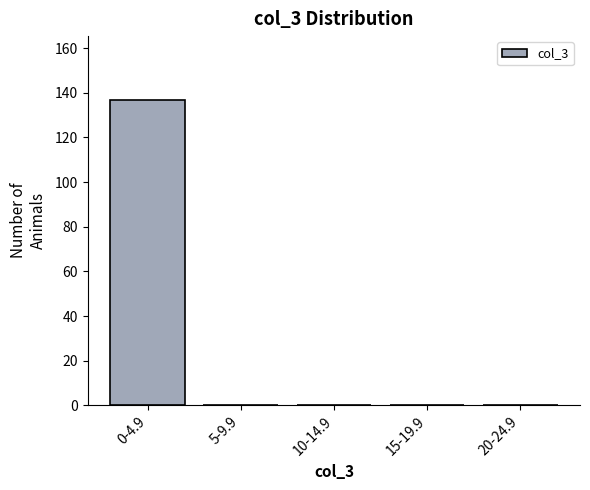

Reading left to right, what are all the values shown in this chart?

0-4.9=137	5-9.9=0	10-14.9=0	15-19.9=0	20-24.9=0